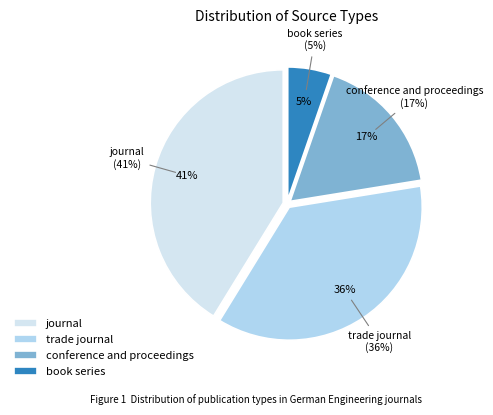

To the nearest percent, what portion does journal represent?

41%